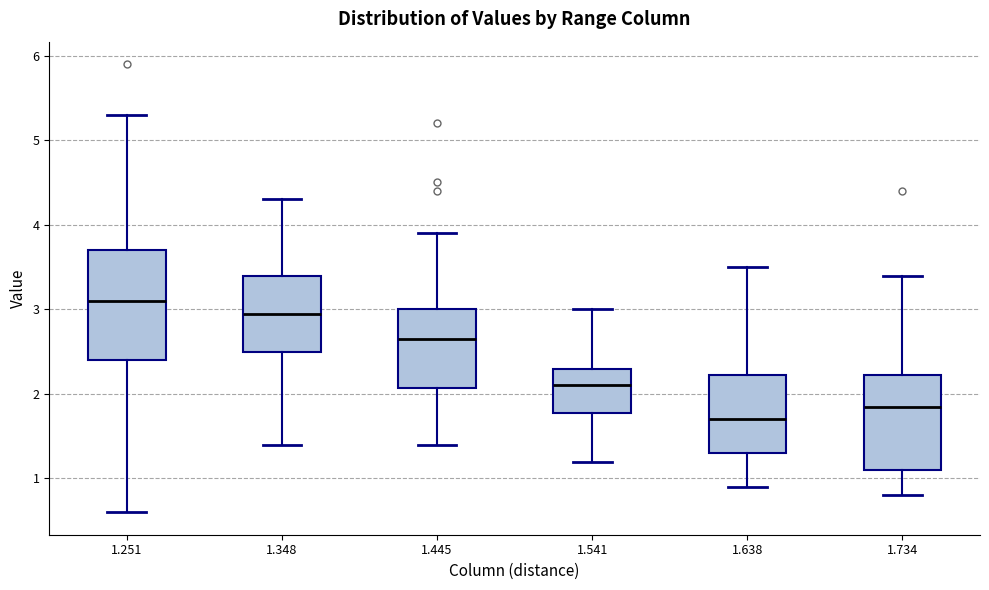

Reading left to right, read every box against the y-axis: the position of its median line, the range the box covers, and the ends of its whiskers. The values are not printed on the chart, so give them approximately, as read against the axis.

1.251: median 3.1, box 2.4 to 3.7, whiskers 0.6 to 5.3
1.348: median 3.0, box 2.5 to 3.4, whiskers 1.4 to 4.3
1.445: median 2.7, box 2.1 to 3.0, whiskers 1.4 to 3.9
1.541: median 2.1, box 1.8 to 2.3, whiskers 1.2 to 3.0
1.638: median 1.7, box 1.3 to 2.2, whiskers 0.9 to 3.5
1.734: median 1.9, box 1.1 to 2.2, whiskers 0.8 to 3.4